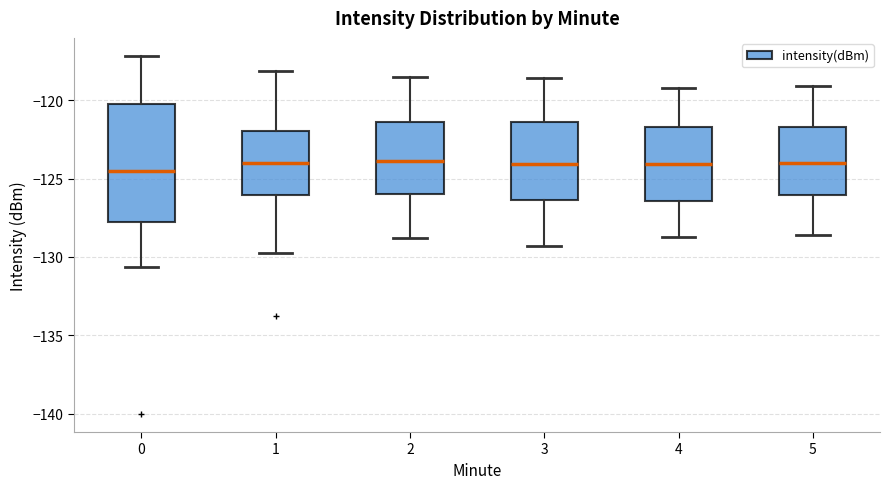

Reading left to right, read every box against the y-axis: the position of its median line, the range the box covers, and the ends of its whiskers. The values are not printed on the chart, so give them approximately, as read against the axis.

0: median -124.5, box -128.0 to -120.0, whiskers -130.5 to -117.0
1: median -124.0, box -126.0 to -122.0, whiskers -129.5 to -118.0
2: median -124.0, box -126.0 to -121.5, whiskers -129.0 to -118.5
3: median -124.0, box -126.5 to -121.5, whiskers -129.5 to -118.5
4: median -124.0, box -126.5 to -121.5, whiskers -128.5 to -119.0
5: median -124.0, box -126.0 to -121.5, whiskers -128.5 to -119.0